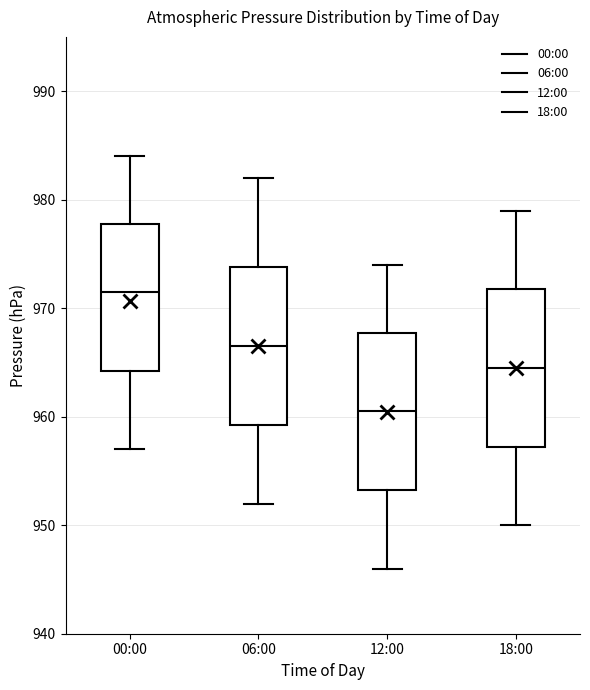

Reading left to right, transcribe this box plot: for each box, give where its median line is, the range the box spans, and where its two whiskers end, as read against the y-axis. The values are not printed on the chart, so give them approximately, as read against the axis.

00:00: median 972, box 964 to 978, whiskers 957 to 984
06:00: median 967, box 959 to 974, whiskers 952 to 982
12:00: median 961, box 953 to 968, whiskers 946 to 974
18:00: median 965, box 957 to 972, whiskers 950 to 979